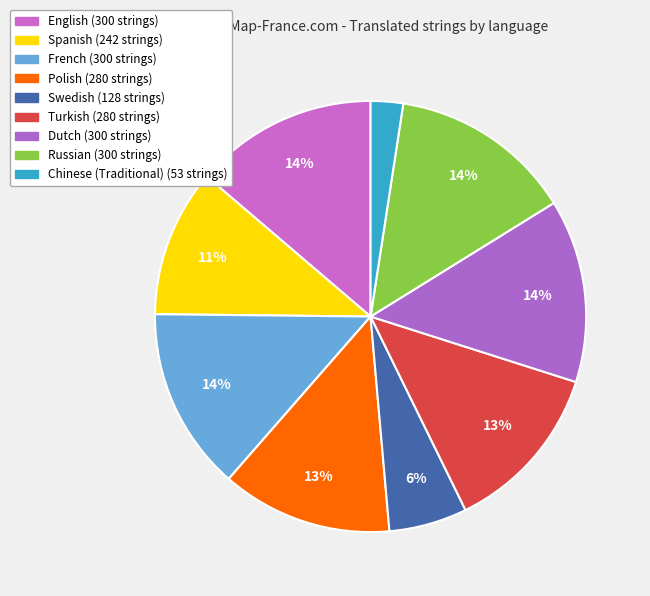

How many segments does this pie chart have?

9